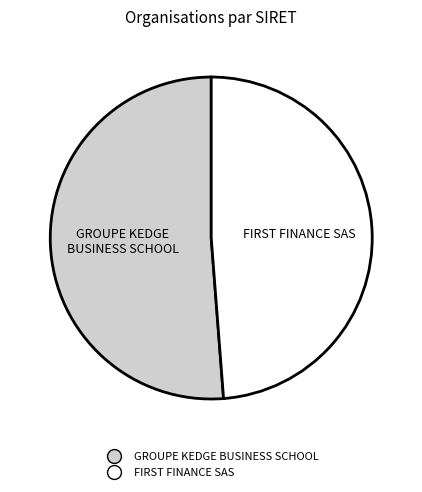

Is it true that GROUPE KEDGE BUSINESS SCHOOL is 51% of the pie?

True